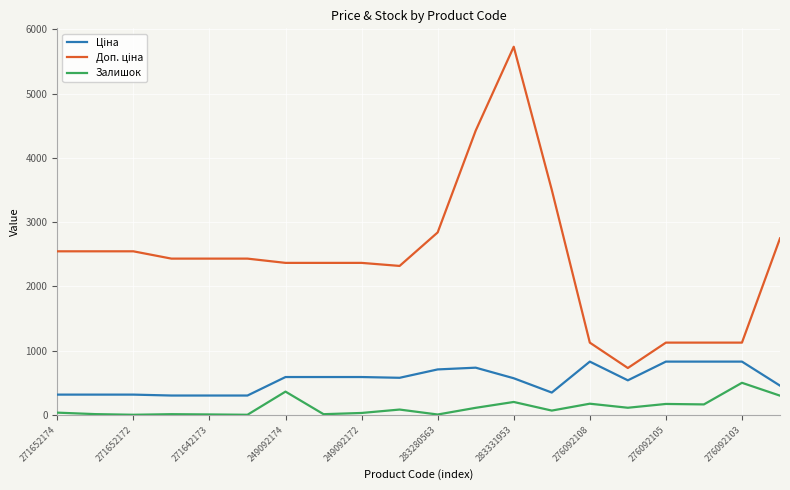

What is the maximum value for Залишок?

502.0